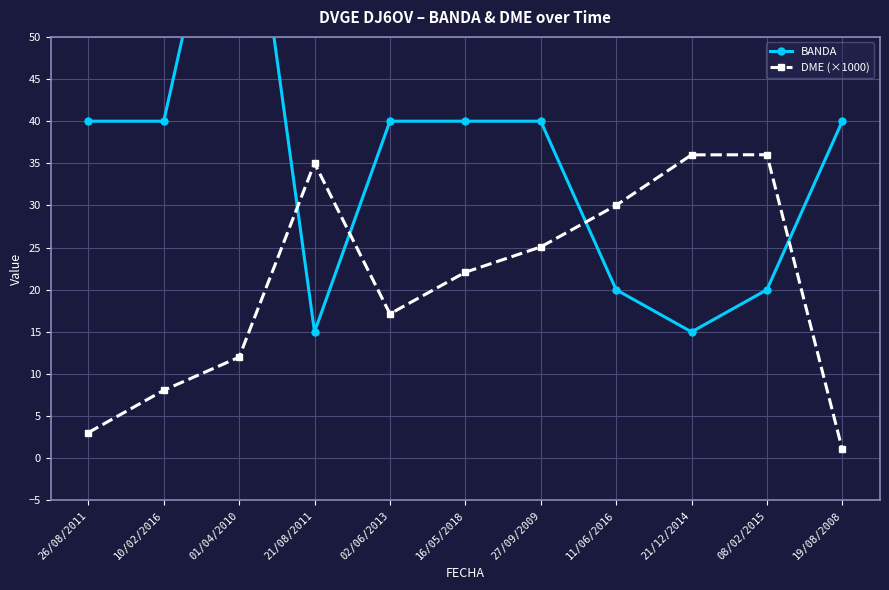

Is the value of DME (×1000) at 08/02/2015 greater than the value of BANDA at 16/05/2018?

No